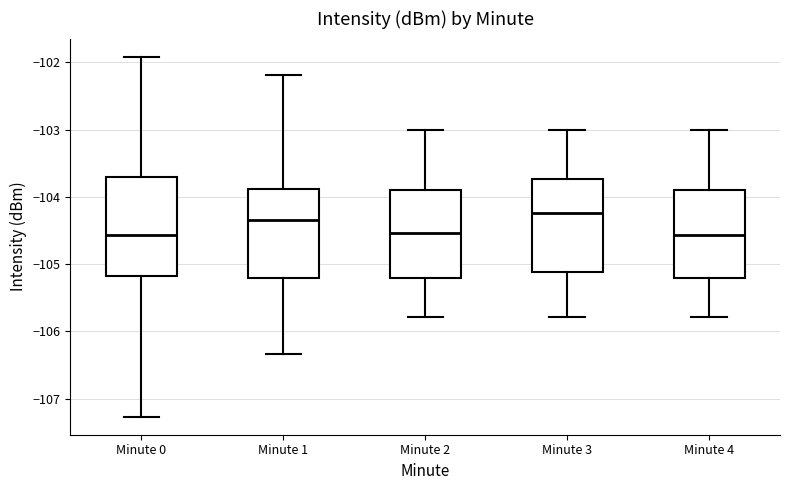

Where does the median line of the box for Minute 1 sit on the y-axis? The values are not printed on the chart, so give them approximately, as read against the axis.

-104.3